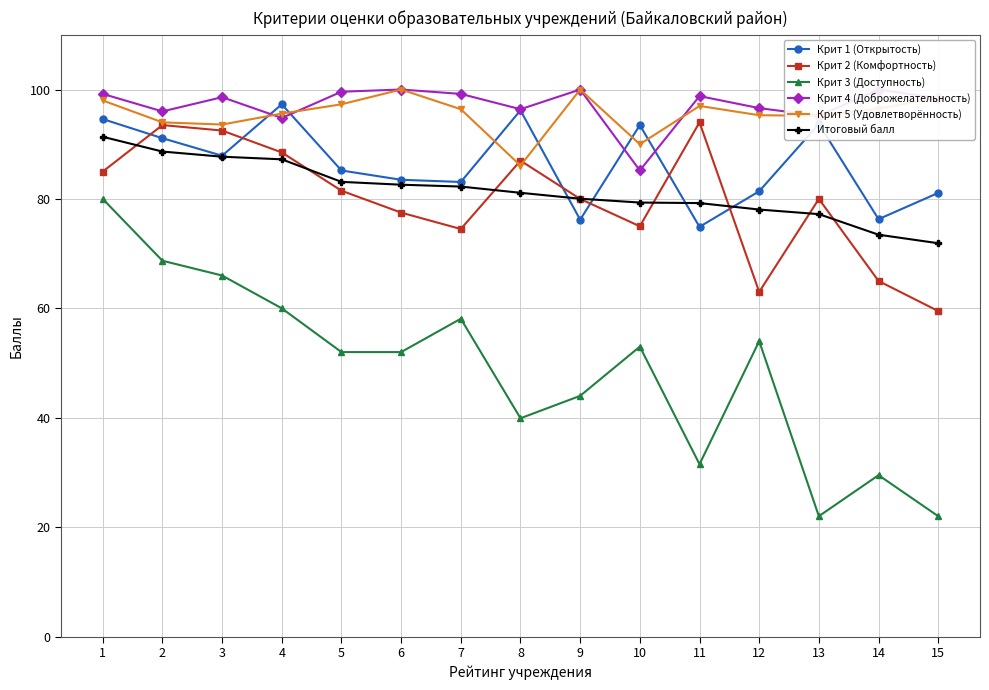

Reading left to right, extract all data points from this chart.

Крит 1 (Открытость): 94.6	91.1	87.9	97.3	85.2	83.5	83.1	96.2	76.2	93.5	74.9	81.4	93.7	76.3	81.1
Крит 2 (Комфортность): 85.0	93.5	92.5	88.5	81.5	77.5	74.5	87.0	80.0	75.0	94.0	63.0	80.0	65.0	59.5
Крит 3 (Доступность): 80.0	68.7	66.0	60.0	52.0	52.0	58.1	39.9	44.0	53.0	31.5	54.0	22.0	29.5	22.0
Крит 4 (Доброжелательность): 99.2	96.0	98.6	94.8	99.6	100.0	99.2	96.4	100.0	85.2	98.8	96.6	95.2	100.0	98.4
Крит 5 (Удовлетворённость): 98.0	94.0	93.6	95.6	97.3	100.0	96.4	86.1	100.0	90.0	97.0	95.3	95.2	96.5	98.5
Итоговый балл: 91.4	88.7	87.7	87.2	83.1	82.6	82.3	81.1	80.0	79.3	79.2	78.1	77.2	73.5	71.9